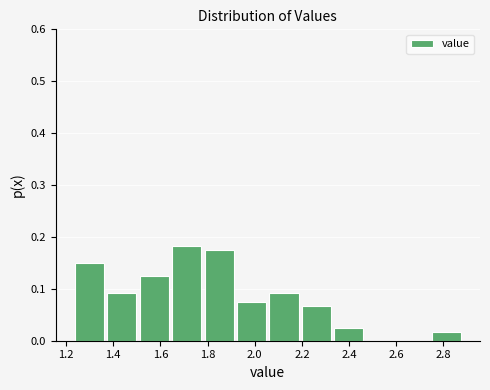

Reading left to right, list every bar in this chart as the range it spans on the x-axis followed by its height. Neither the bar edges nor the heights are printed on the chart, so give them approximately, as read against the axes.

1.24 to 1.36: 0.15
1.36 to 1.50: 0.09
1.50 to 1.64: 0.13
1.64 to 1.78: 0.18
1.78 to 1.92: 0.18
1.92 to 2.06: 0.08
2.06 to 2.20: 0.09
2.20 to 2.34: 0.07
2.34 to 2.46: 0.03
2.46 to 2.60: 0
2.60 to 2.74: 0
2.74 to 2.88: 0.02